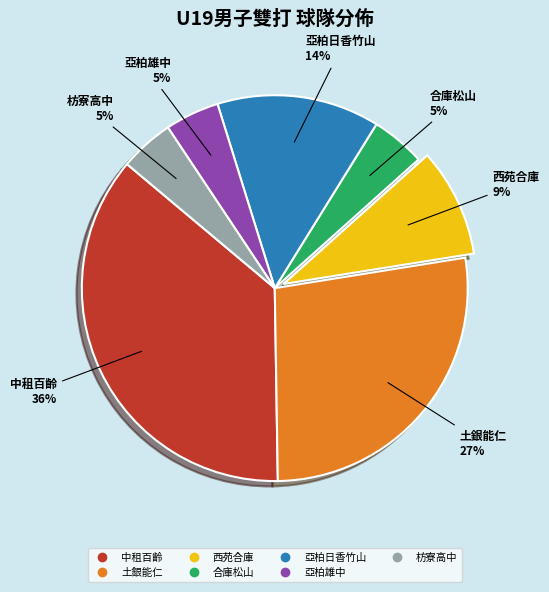

What is the largest slice in the pie chart?

中租百齡